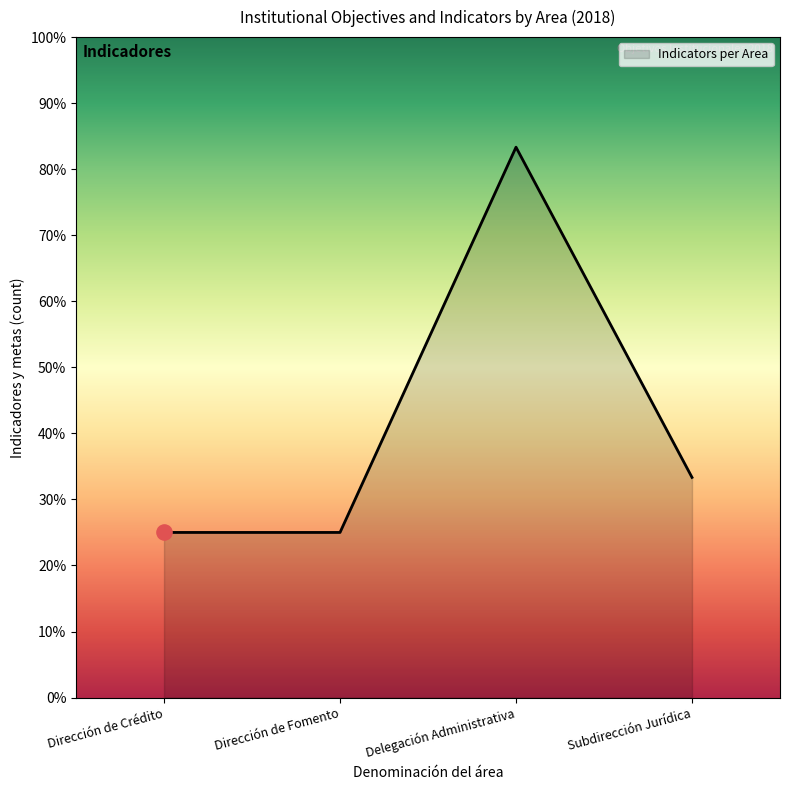

Does the chart have visible grid lines?

No